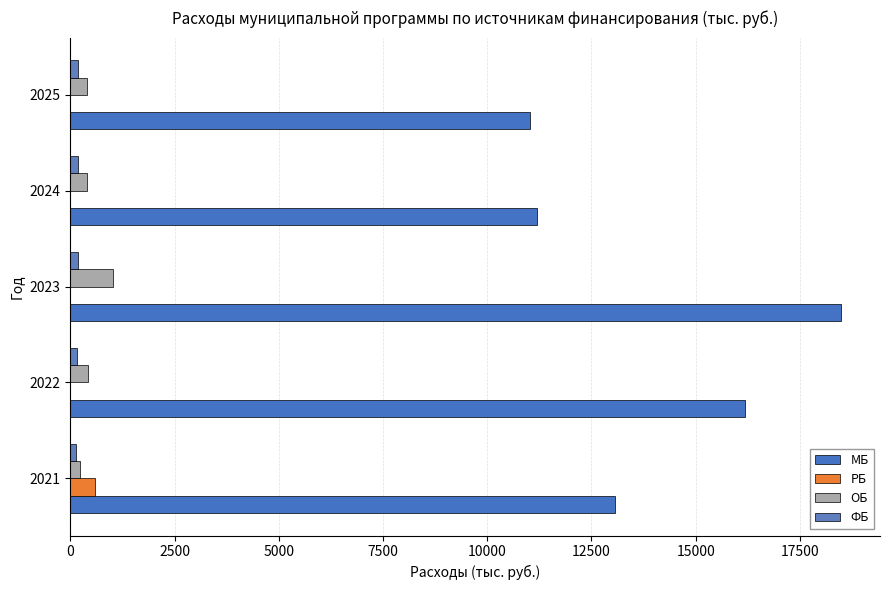

How many data points in РБ are above 0?

1